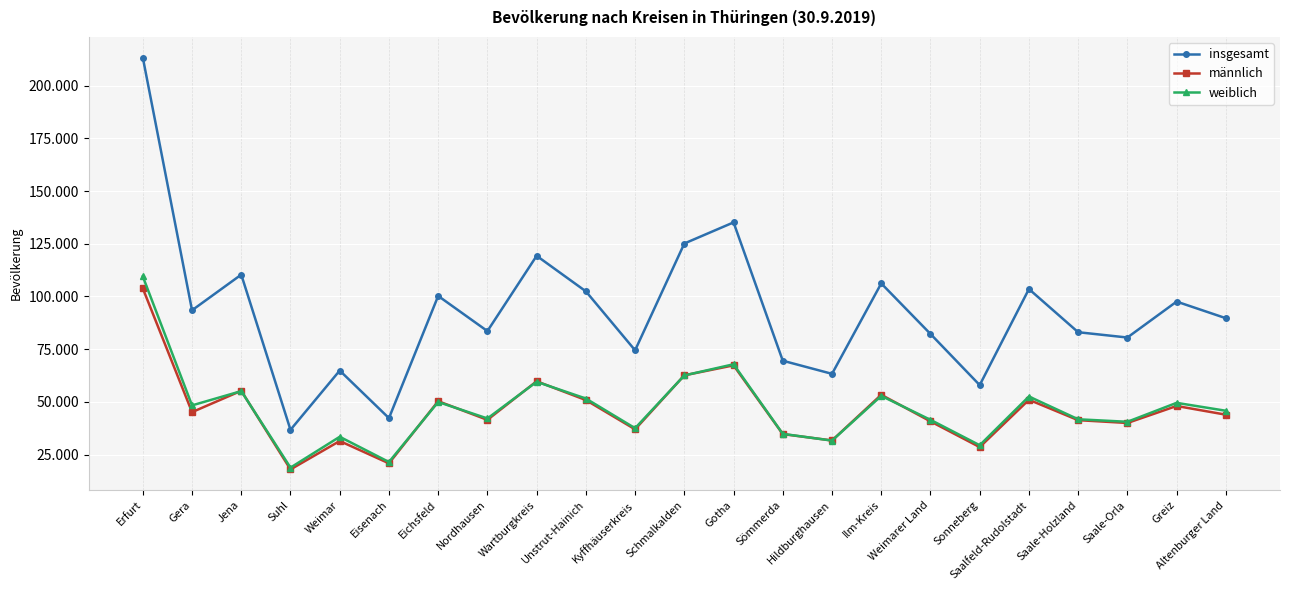

True or false: insgesamt and männlich cross at least once.

False